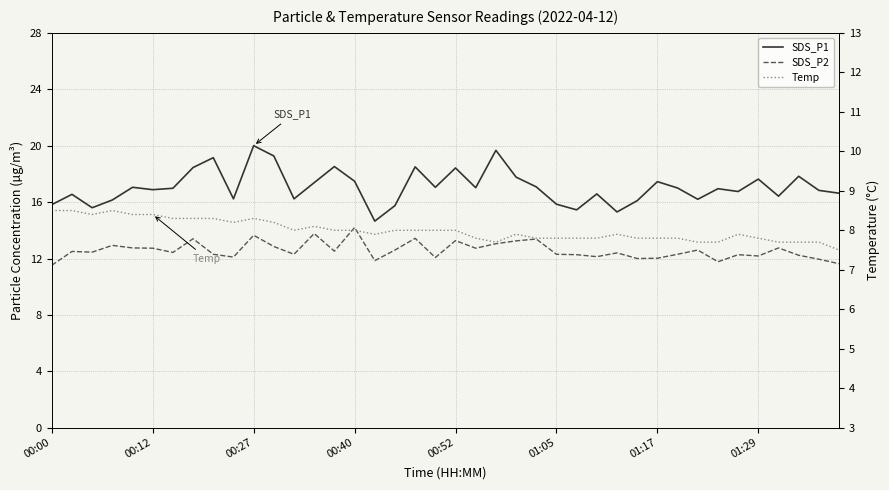

Rank the series by their maximum value, from highest to lowest.

SDS_P1, SDS_P2, Temp